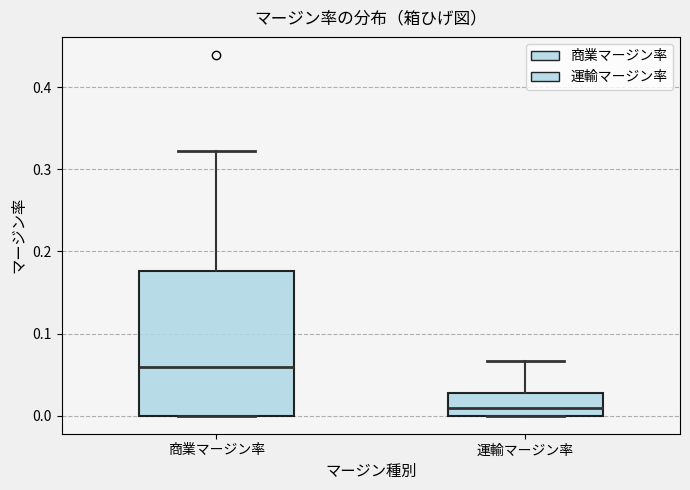

Which box is the tallest, from its lower edge to its upper edge?

商業マージン率